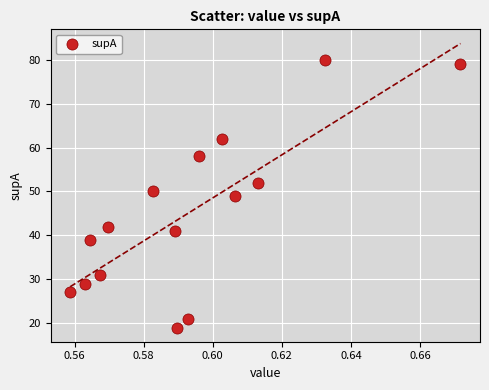

What is the range of Y values (max minus min)?

61